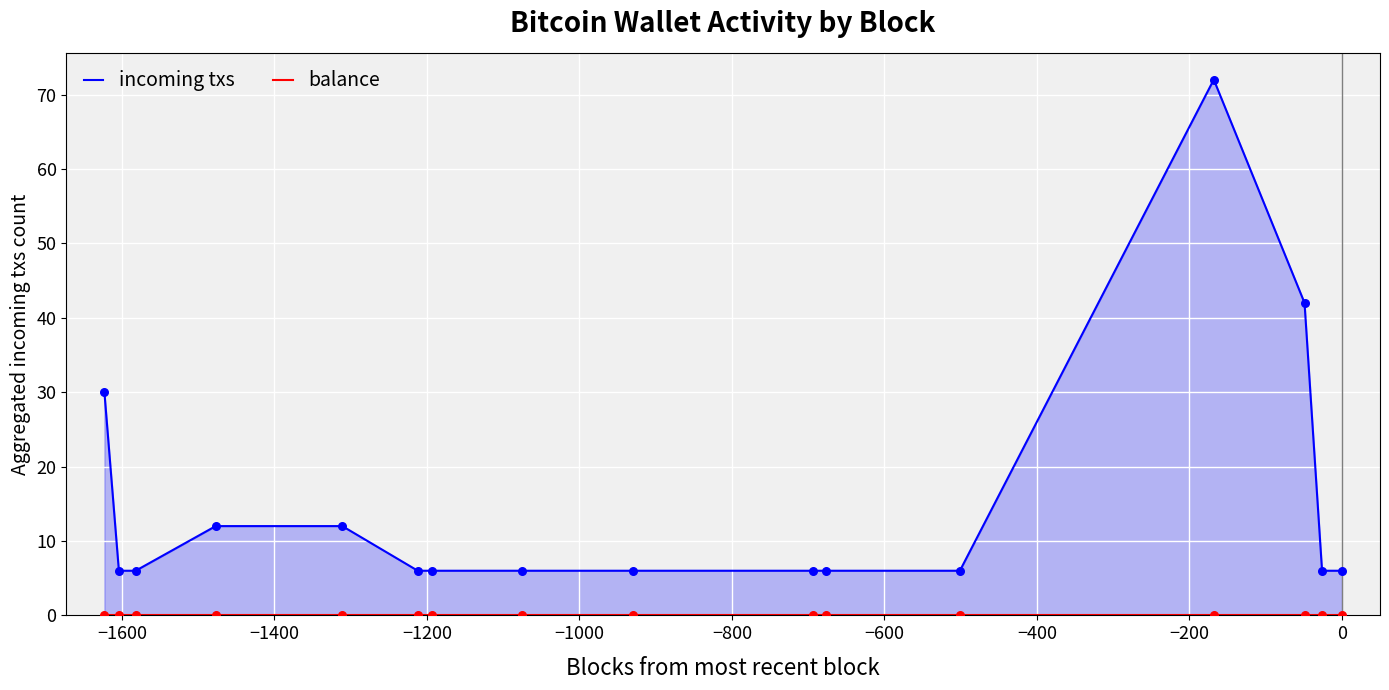

Which series reaches the maximum Y coordinate?

incoming txs